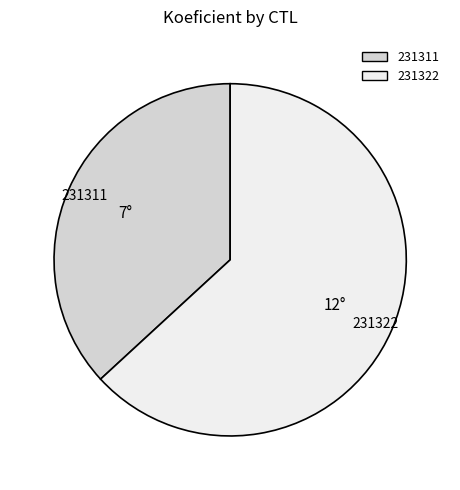

Does any single category account for the majority?

Yes